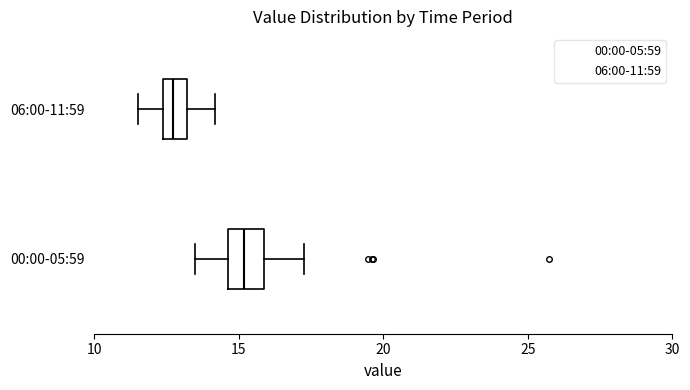

Reading bottom to top, read every box against the x-axis: the position of its median line, the range the box covers, and the ends of its whiskers. The values are not printed on the chart, so give them approximately, as read against the axis.

00:00-05:59: median 15.0, box 14.5 to 16.0, whiskers 13.5 to 17.5
06:00-11:59: median 12.5 (inside the box), box 12.5 to 13.0, whiskers 11.5 to 14.0